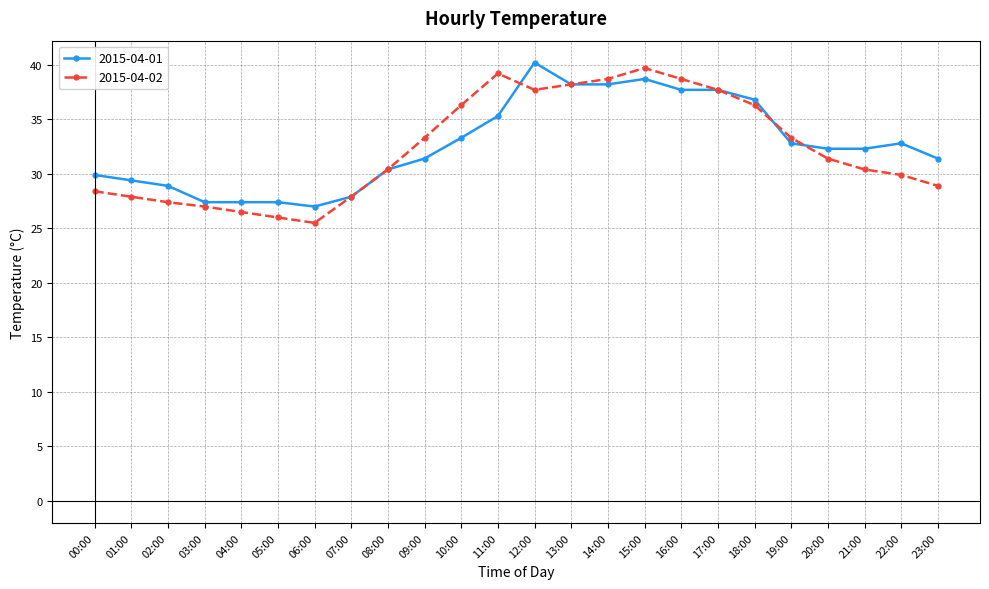

Reading left to right, extract all data points from this chart.

2015-04-01: 29.9	29.4	28.9	27.4	27.4	27.4	27.0	27.9	30.4	31.4	33.3	35.3	40.2	38.2	38.2	38.7	37.7	37.7	36.8	32.8	32.3	32.3	32.8	31.4
2015-04-02: 28.4	27.9	27.4	27.0	26.5	26.0	25.5	27.9	30.4	33.3	36.3	39.2	37.7	38.2	38.7	39.7	38.7	37.7	36.3	33.3	31.4	30.4	29.9	28.9